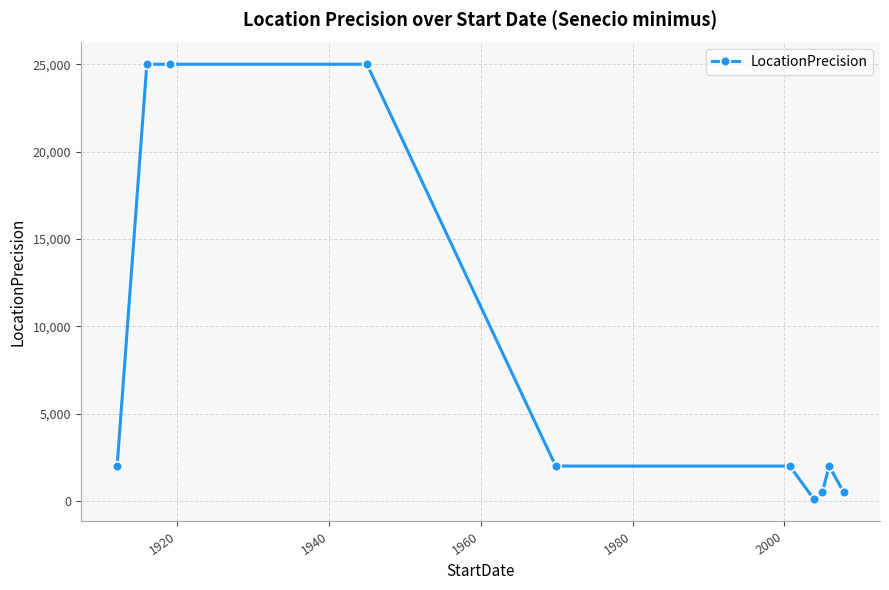

What is the difference between the second highest and minimum values?

24900